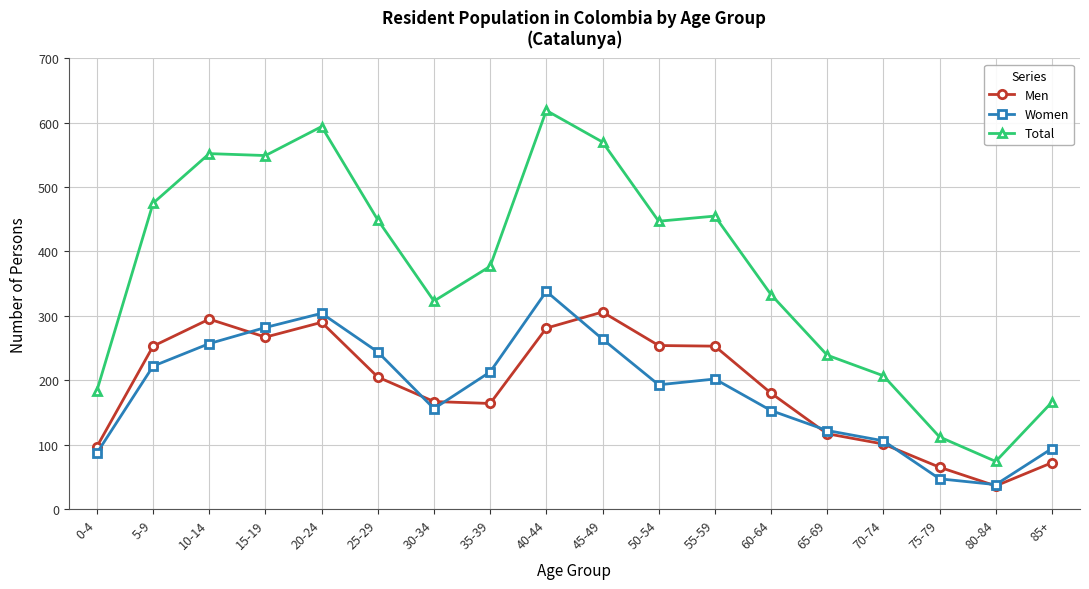

What position from the left is 45-49?

10